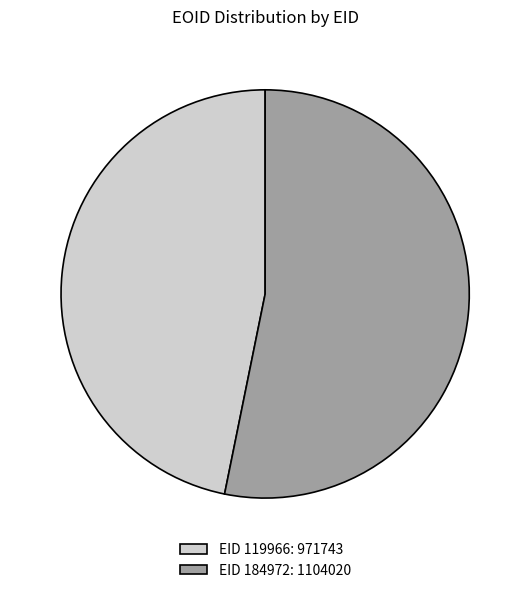

Does EID 119966: 971743 account for over 50% of the chart?

No